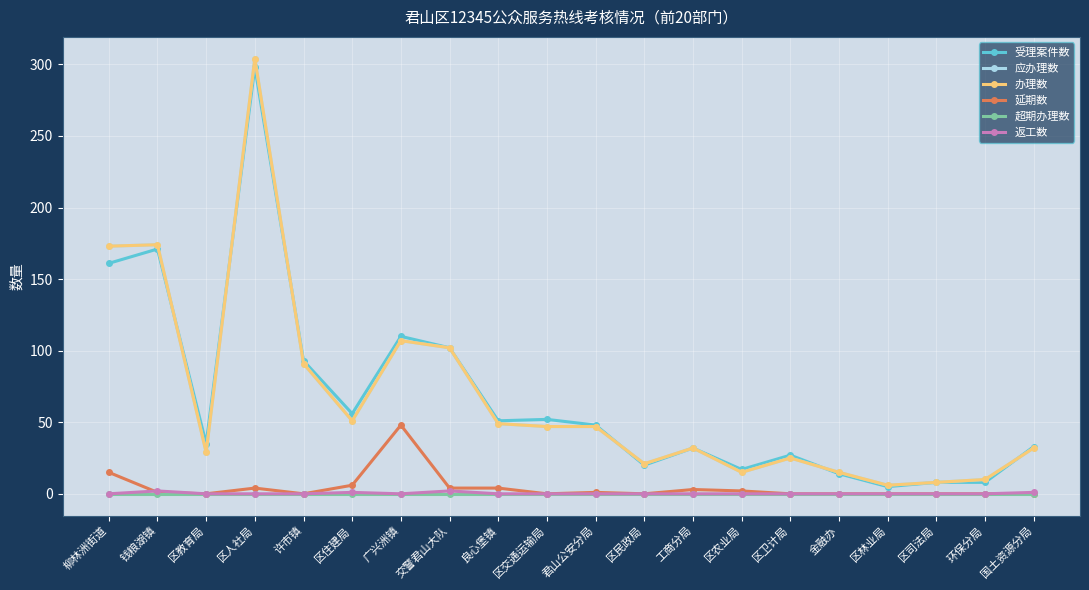

What is the sum of all 受理案件数 values?

1341